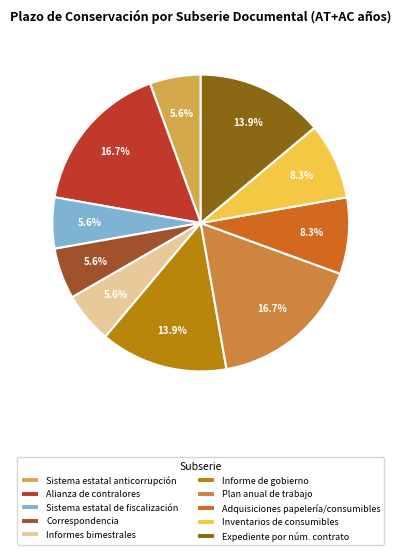

How many segments does this pie chart have?

10